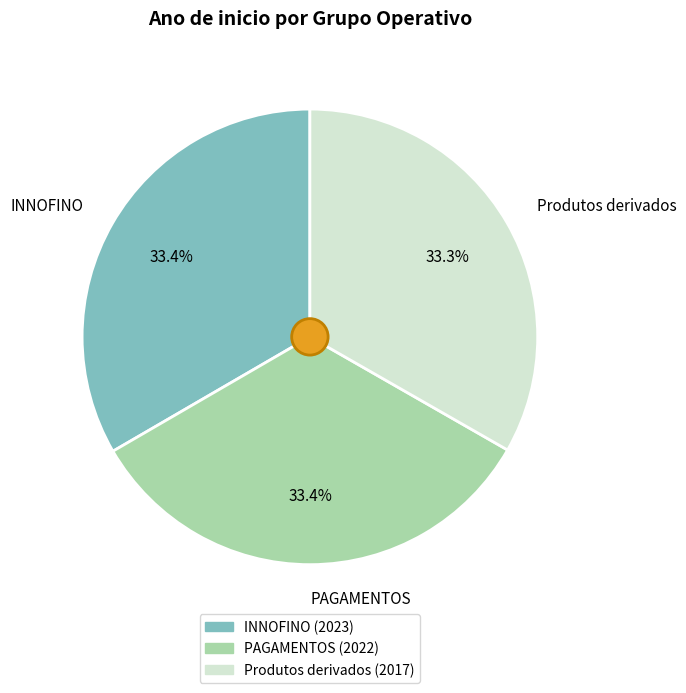

Do INNOFINO and PAGAMENTOS together represent more than half of the pie?

Yes